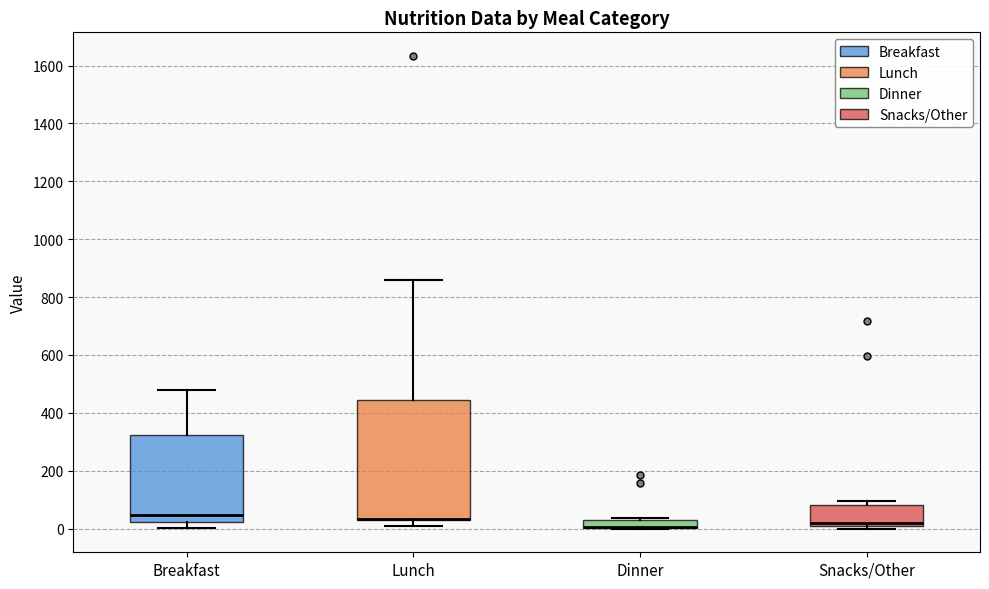

Where is the lower edge of the box for Dinner on the y-axis? The values are not printed on the chart, so give them approximately, as read against the axis.

0